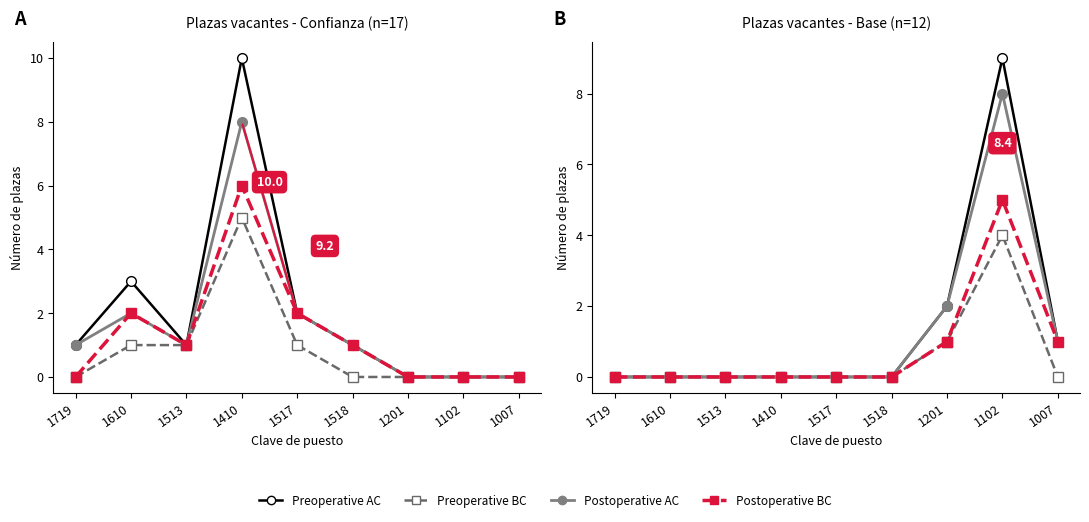

Does the chart display data point markers on the line(s)?

Yes